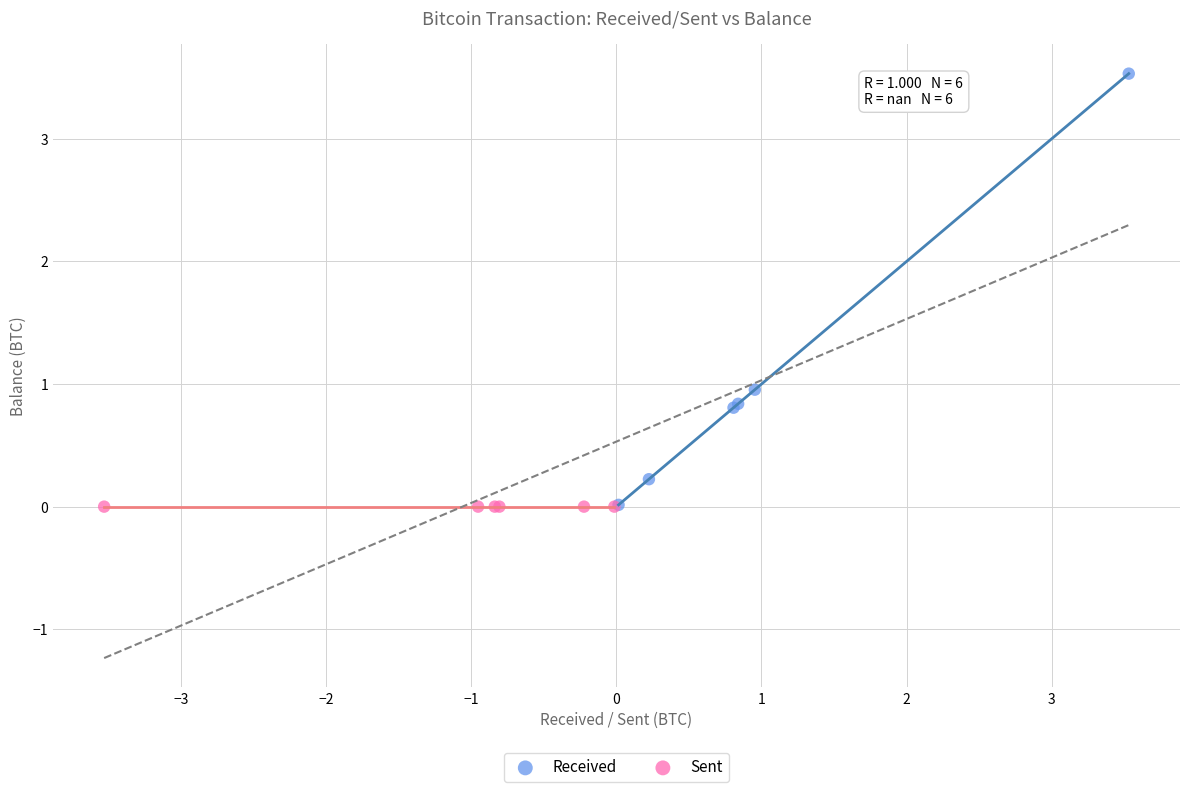

Which series contains the highest Y value?

Received